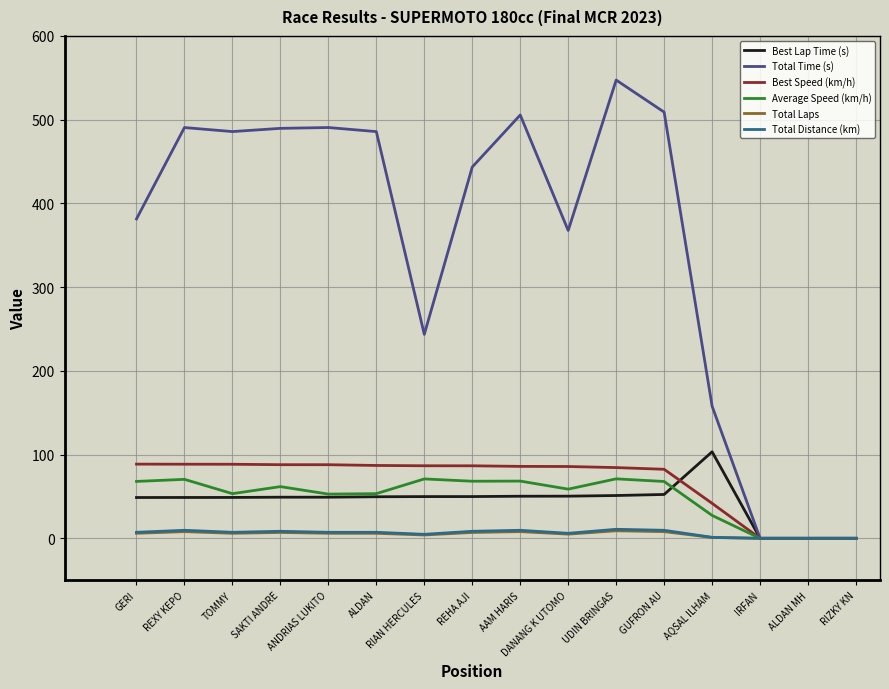

The Best Lap Time (s) series shows 49.1 at ANDRIAS LUKITO. True or false?

True